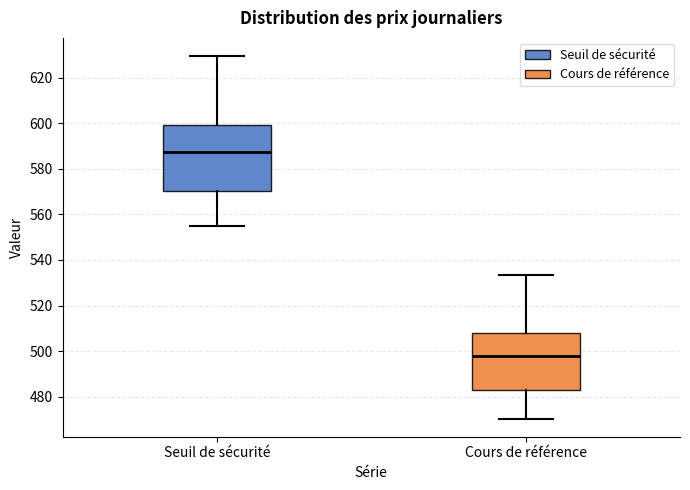

Comparing the boxes themselves (not the whiskers), which one is the tallest?

Seuil de sécurité